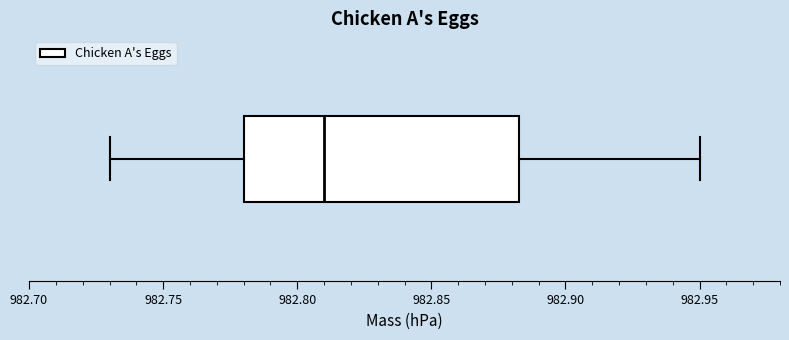

Where is the right edge of the box on the x-axis? The values are not printed on the chart, so give them approximately, as read against the axis.

982.885